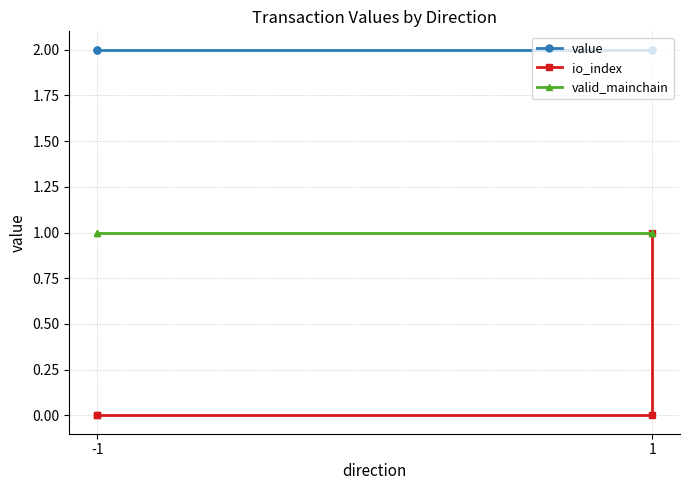

Which has a higher value, -1 or -1?

-1